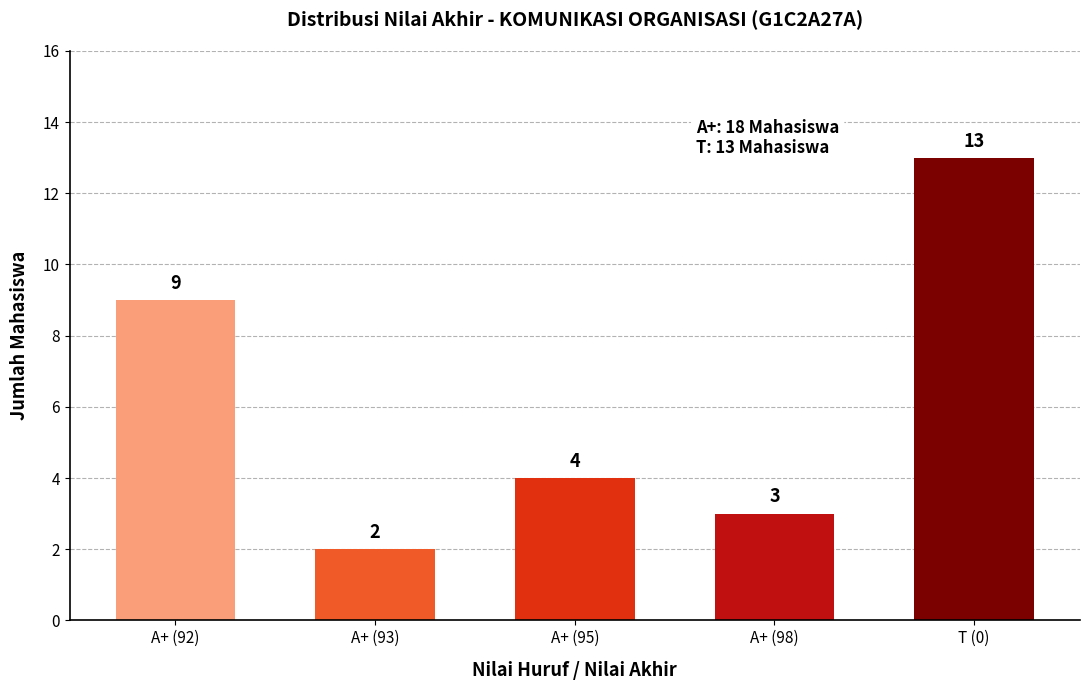

What is the ratio of the value at T (0) to the value at A+ (93)?

6.5